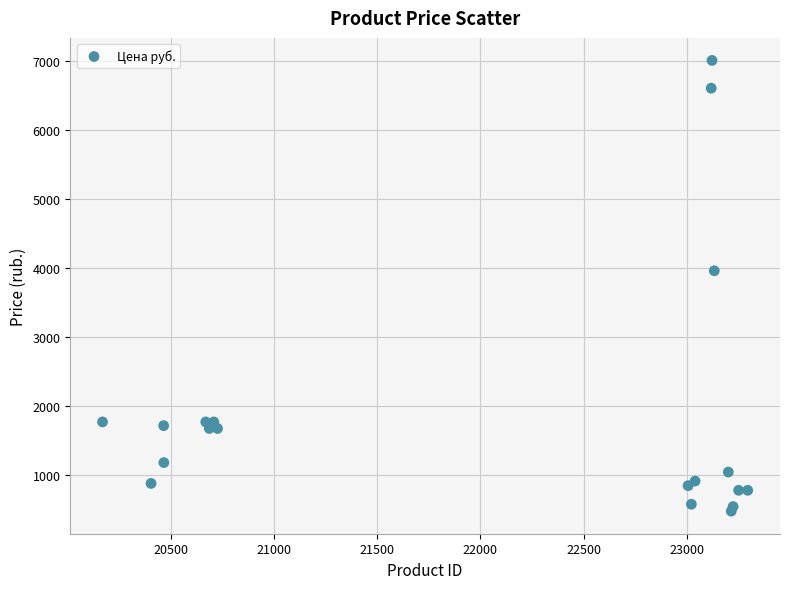

What Y value in the scatter plot is closest to 3740?

3958